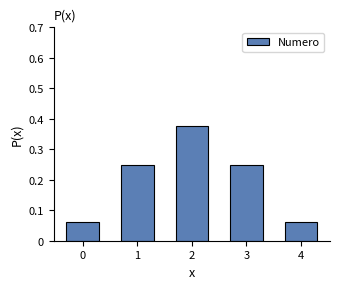

What is the change in value from 1 to 2?

+0.1